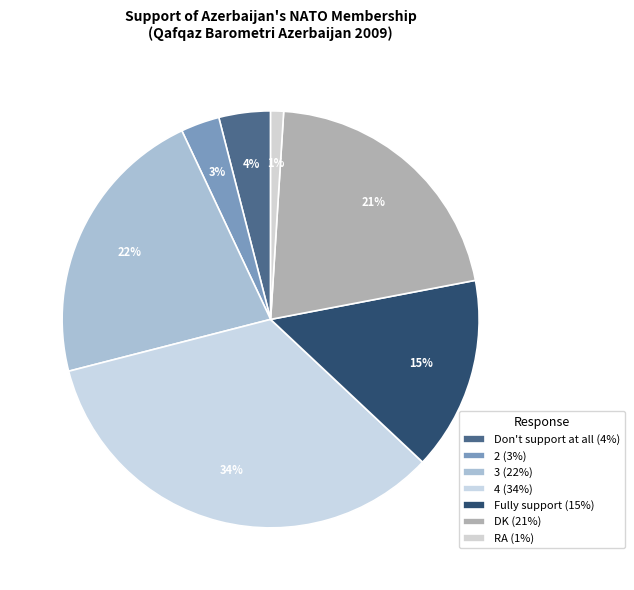

Count the number of slices in the pie.

7